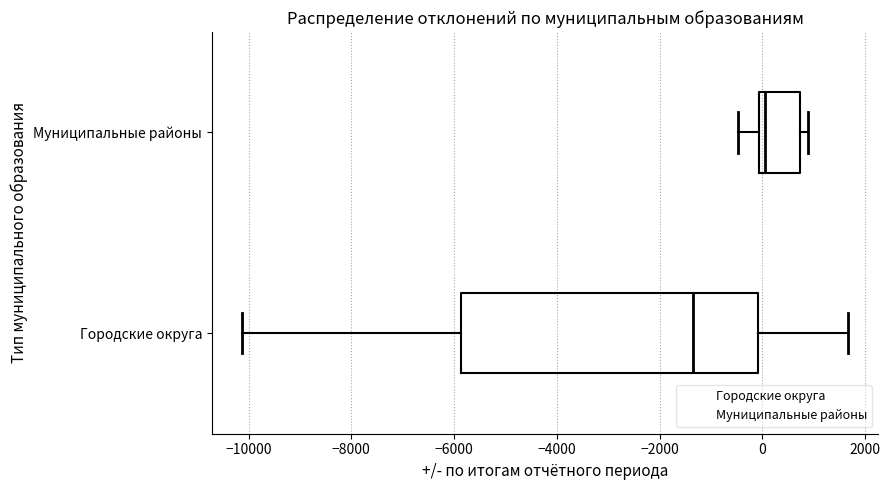

Reading bottom to top, transcribe this box plot: for each box, give where its median line is, the range the box spans, and where its two whiskers end, as read against the x-axis. The values are not printed on the chart, so give them approximately, as read against the axis.

Городские округа: median -1400, box -5800 to 0, whiskers -10200 to 1600
Муниципальные районы: median 0 (just right of the box's left edge), box 0 to 800, whiskers -400 to 800 (just right of the box's right edge)